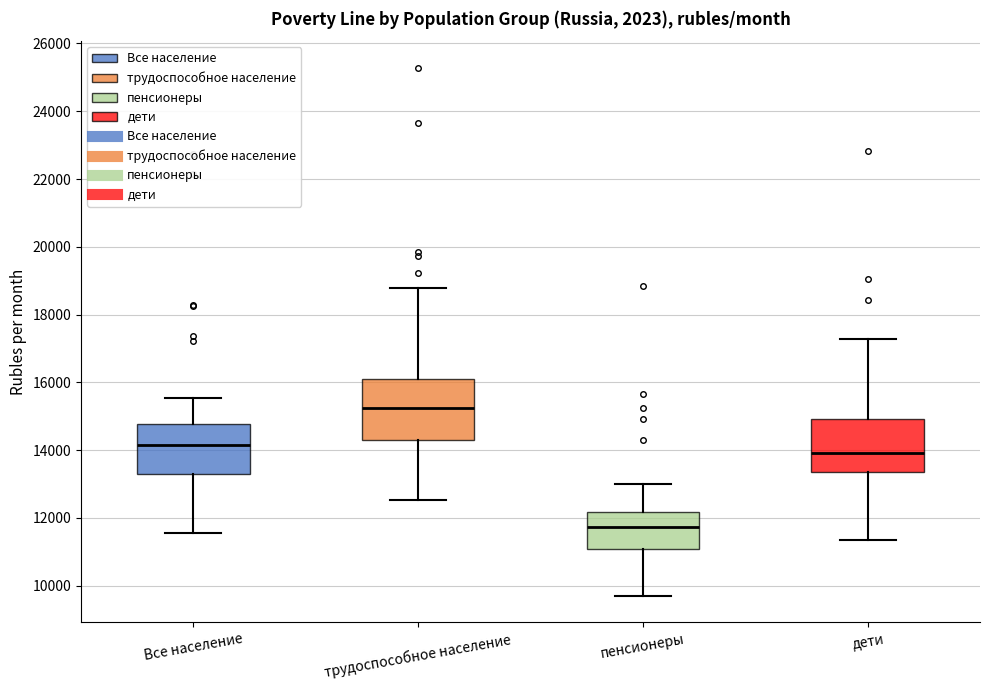

Which box is the tallest, from its lower edge to its upper edge?

трудоспособное население